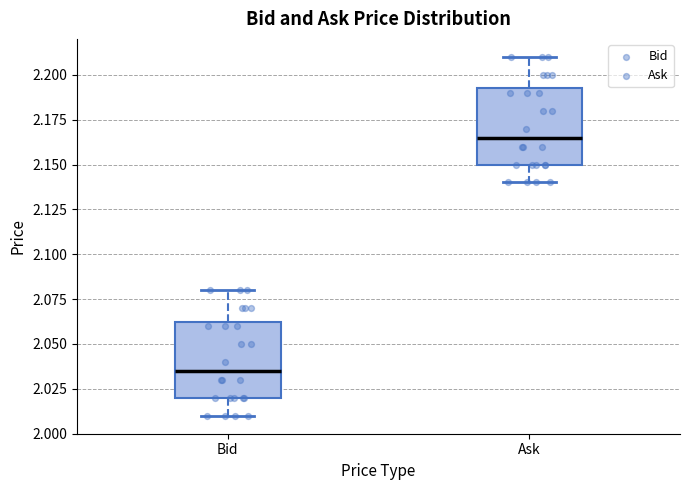

Where is the lower edge of the box for Ask on the y-axis? The values are not printed on the chart, so give them approximately, as read against the axis.

2.150